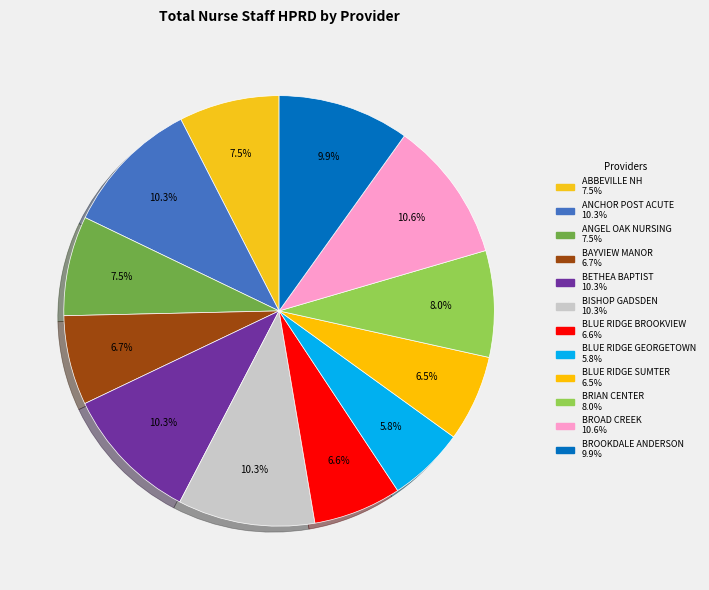

Which slice is the smallest?

BLUE RIDGE GEORGETOWN